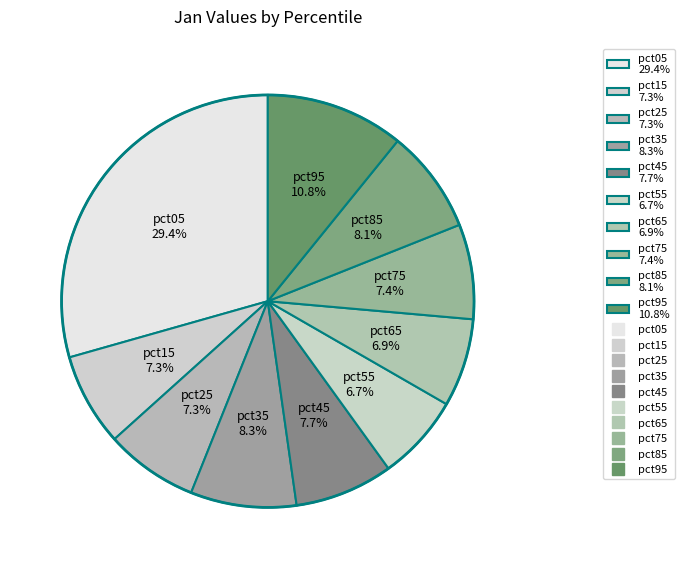

Is it true that pct65 is 18% of the pie?

False